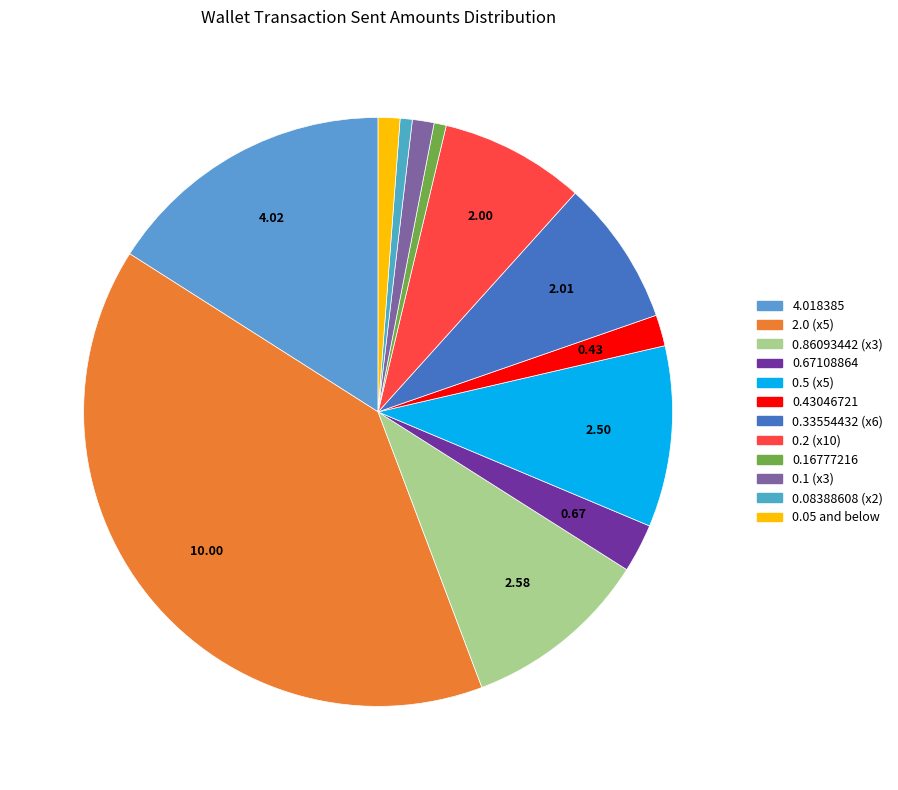

How many slices are in this pie chart?

12